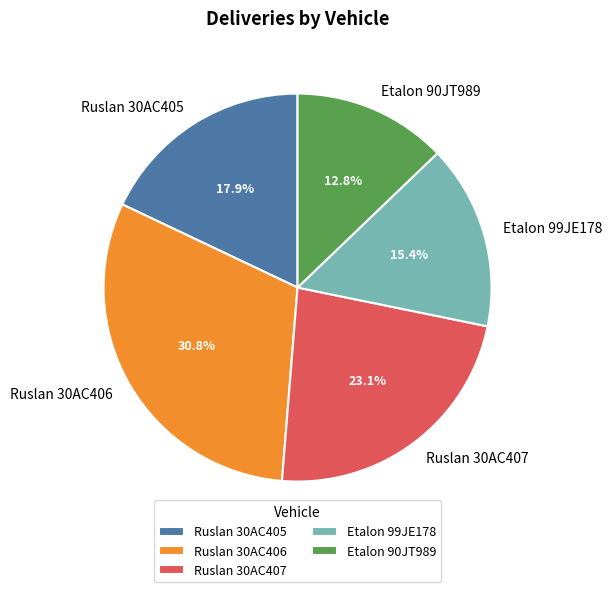

Which slice is the smallest?

Etalon 90JT989